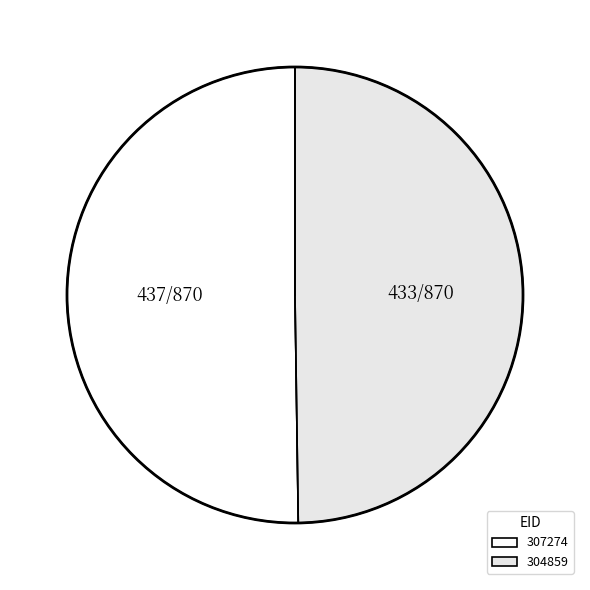

What percentage is the 307274 slice, to the nearest percent?

50%